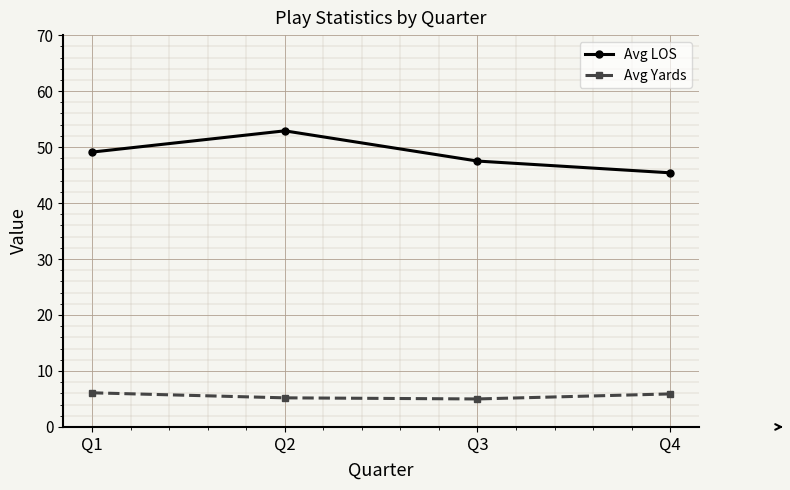

What is the greatest value displayed?

52.9